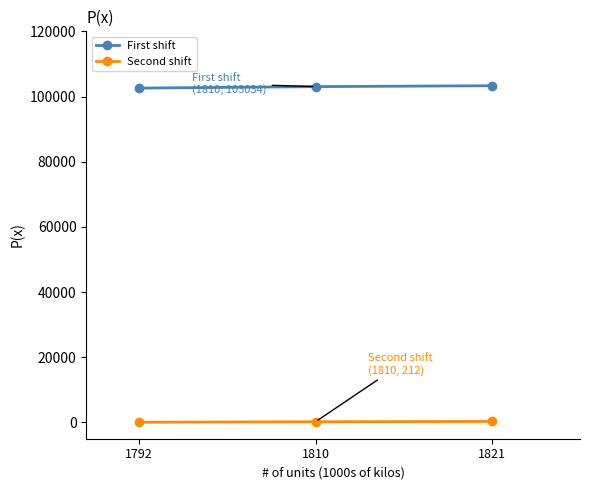

How many series are shown in this chart?

2